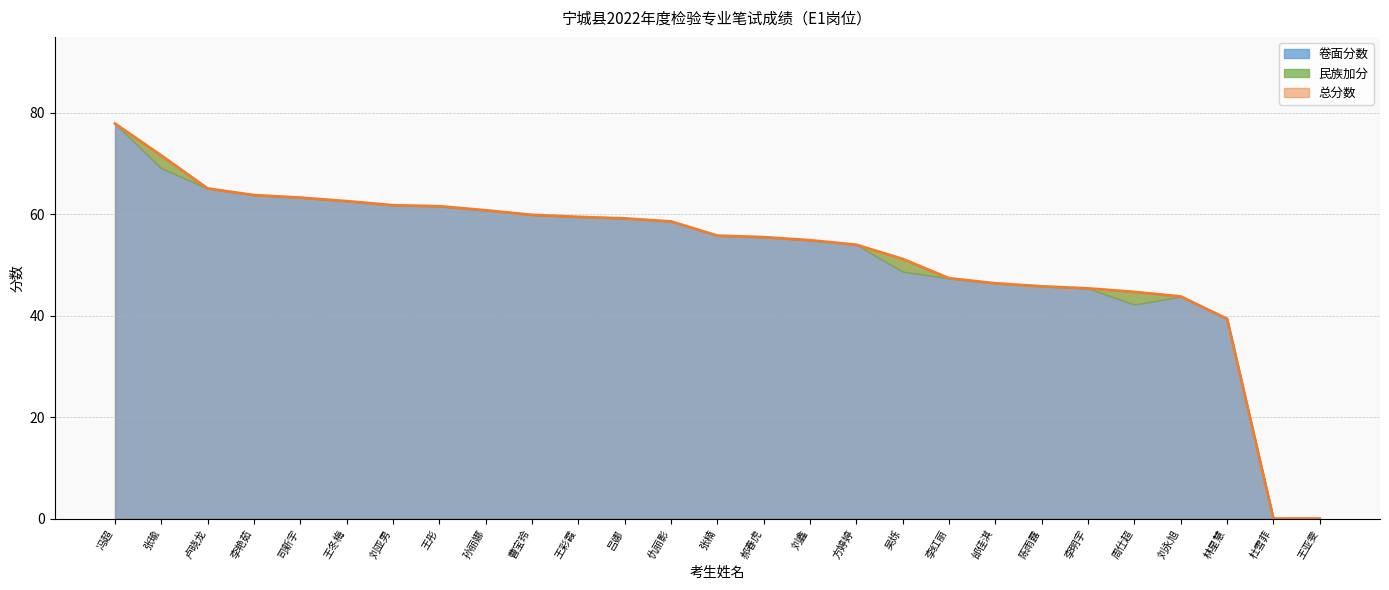

True or false: 民族加分 and 总分数 intersect in this chart.

False